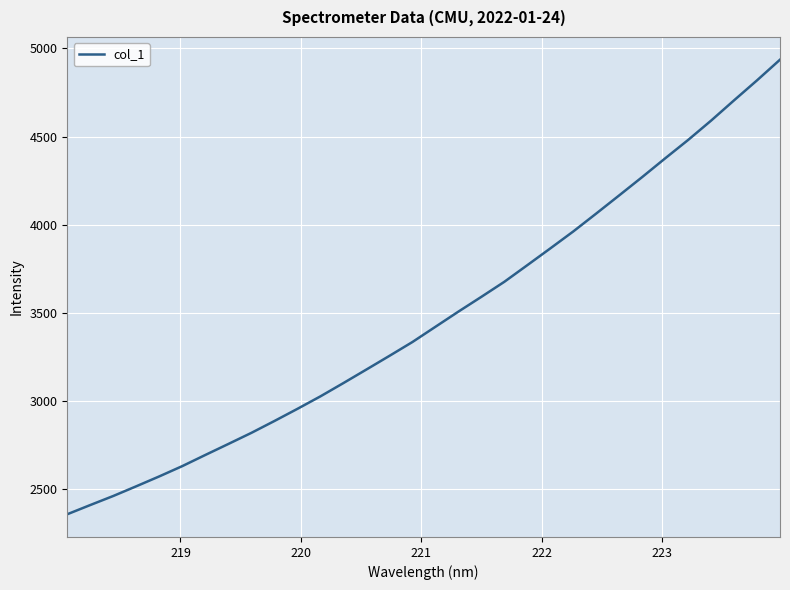

What is the minimum value shown in the chart?

2358.3